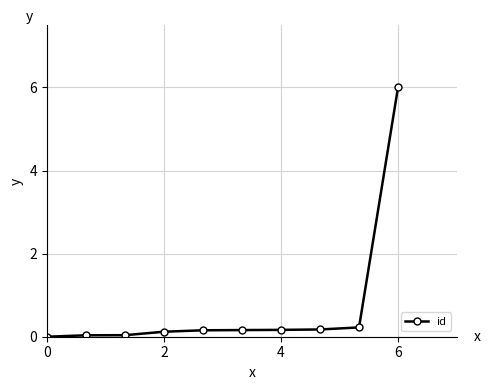

What is the sum of all values?

7.1